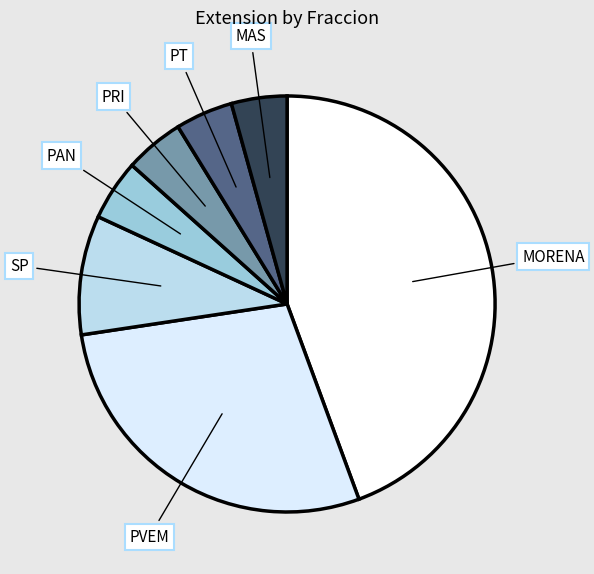

Which category has the biggest portion of the pie?

MORENA